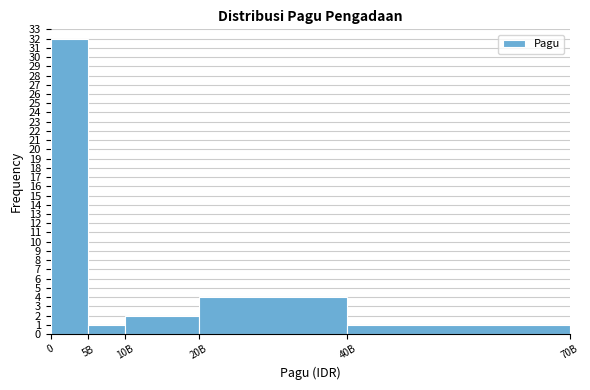

Reading right to left, extract all data points from this chart.

1	4	2	1	32